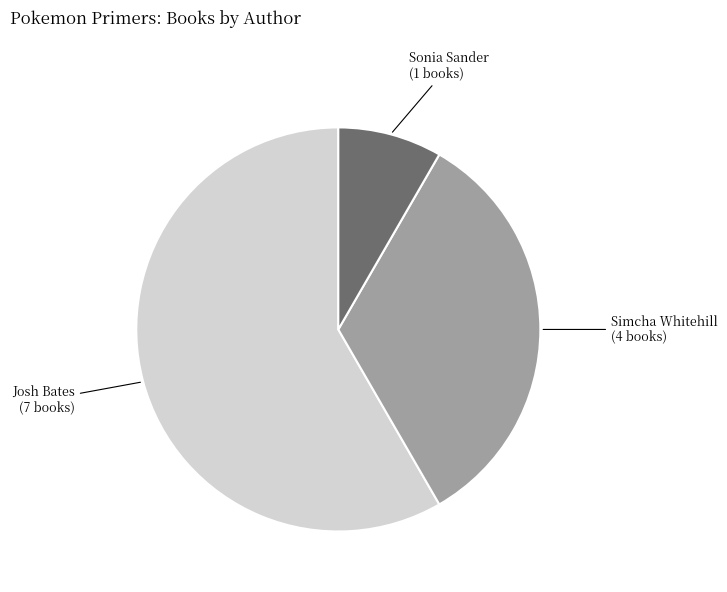

How many slices are in this pie chart?

3